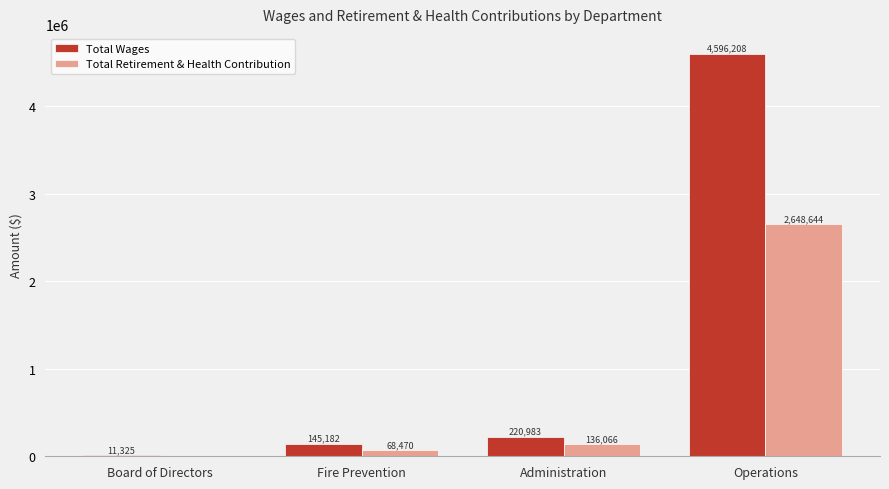

What is the sum of the Total Wages values at Administration and Operations?

4817191